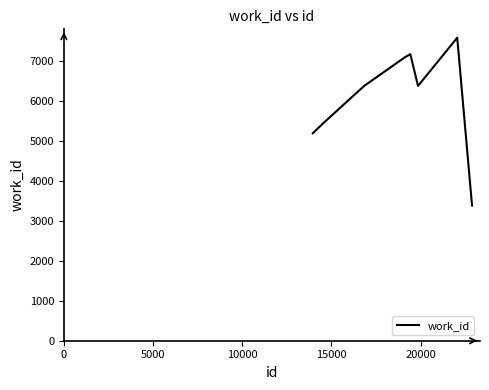

Is this an area chart (filled region under the line)?

No